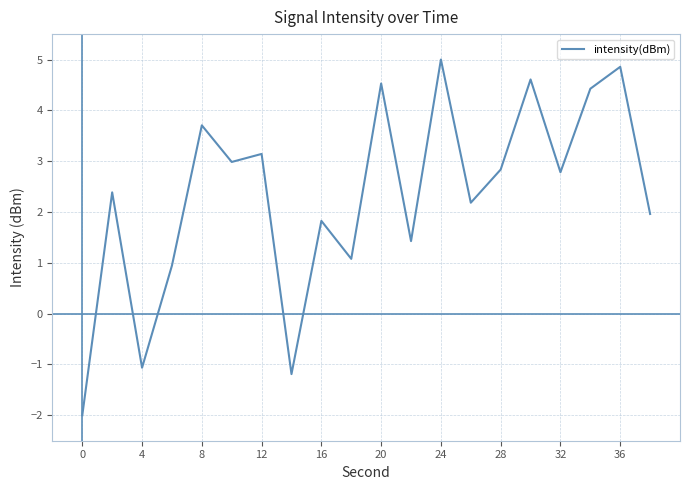

What is the minimum value shown in the chart?

-2.0